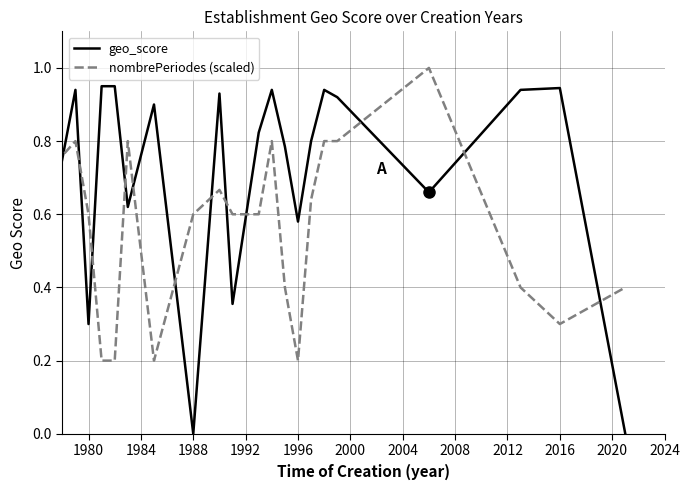

Which series ends up on top after the final intersection of nombrePeriodes (scaled) and geo_score?

nombrePeriodes (scaled)